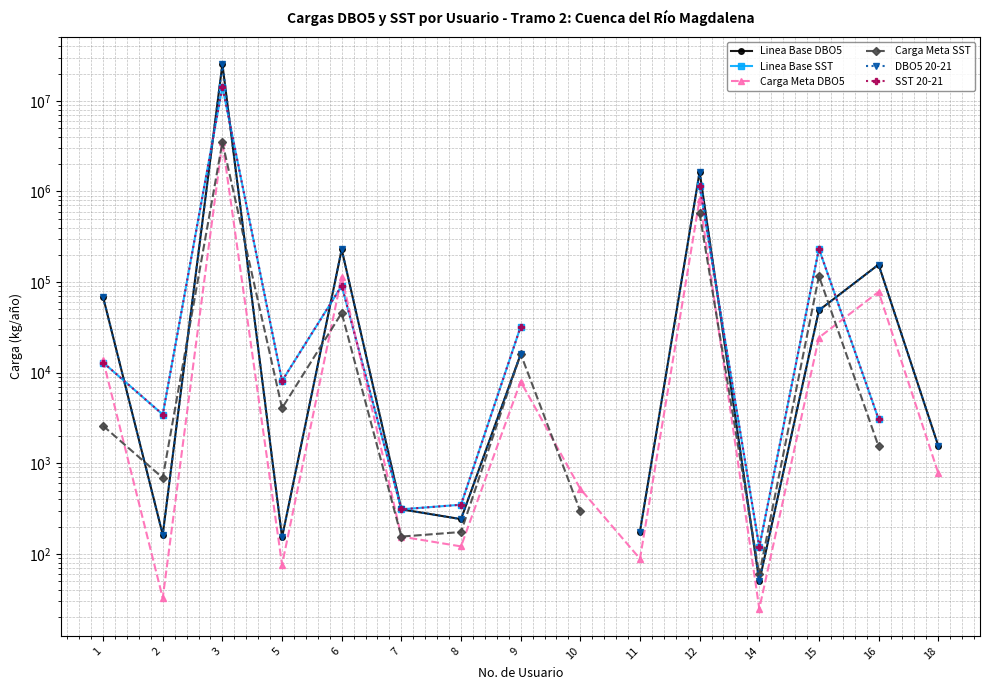

How many distinct data groups are displayed?

6